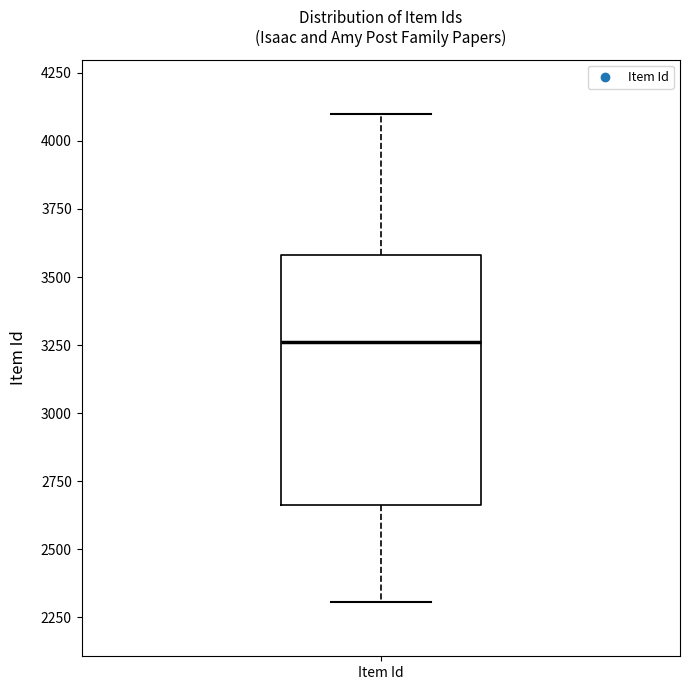

Read this box plot against the y-axis: the position of the median line, the range covered by the box, and the ends of both whiskers. The values are not printed on the chart, so give them approximately, as read against the axis.

median 3250, box 2650 to 3600, whiskers 2300 to 4100